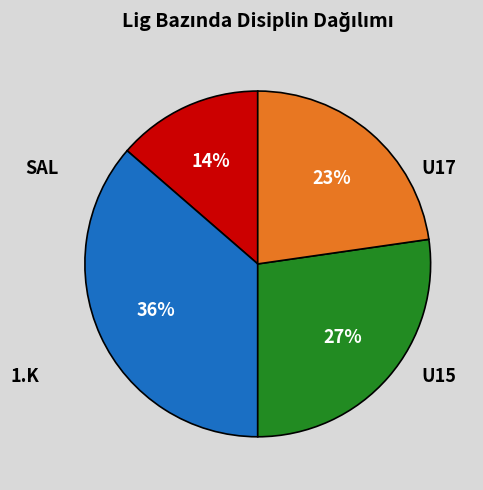

How many segments does this pie chart have?

4